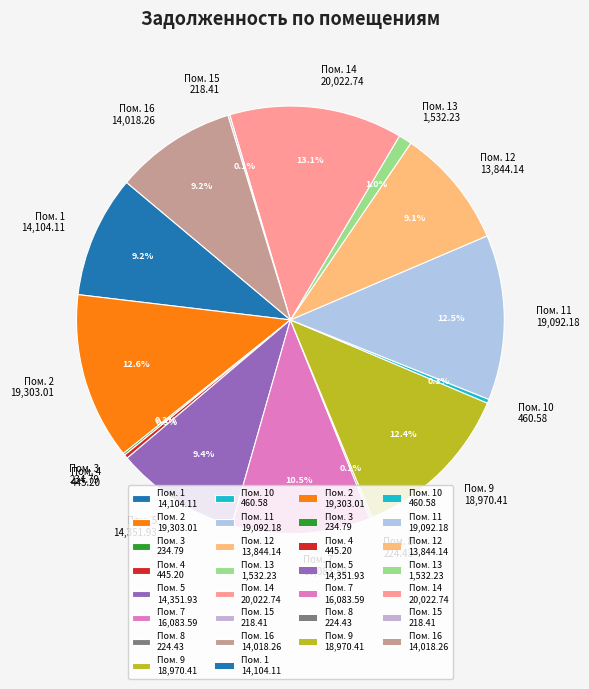

How much of the chart is everything except Пом. 9 18,970.41?

87.6%